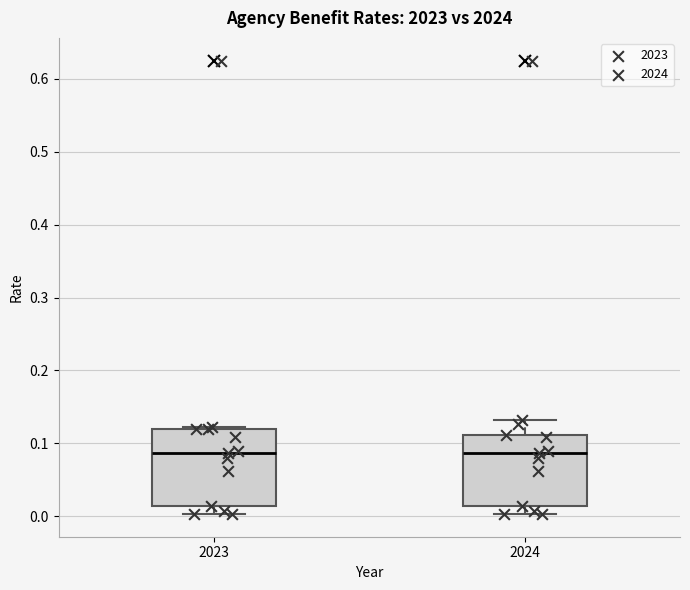

Where is the upper edge of the box at x = 2023 on the y-axis? The values are not printed on the chart, so give them approximately, as read against the axis.

0.12